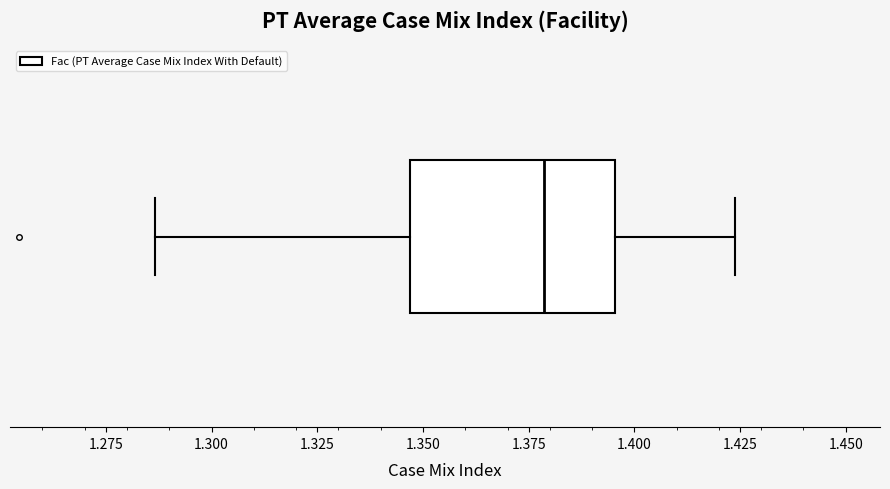

Read this box plot against the x-axis: the position of the median line, the range covered by the box, and the ends of both whiskers. The values are not printed on the chart, so give them approximately, as read against the axis.

median 1.380, box 1.345 to 1.395, whiskers 1.285 to 1.425